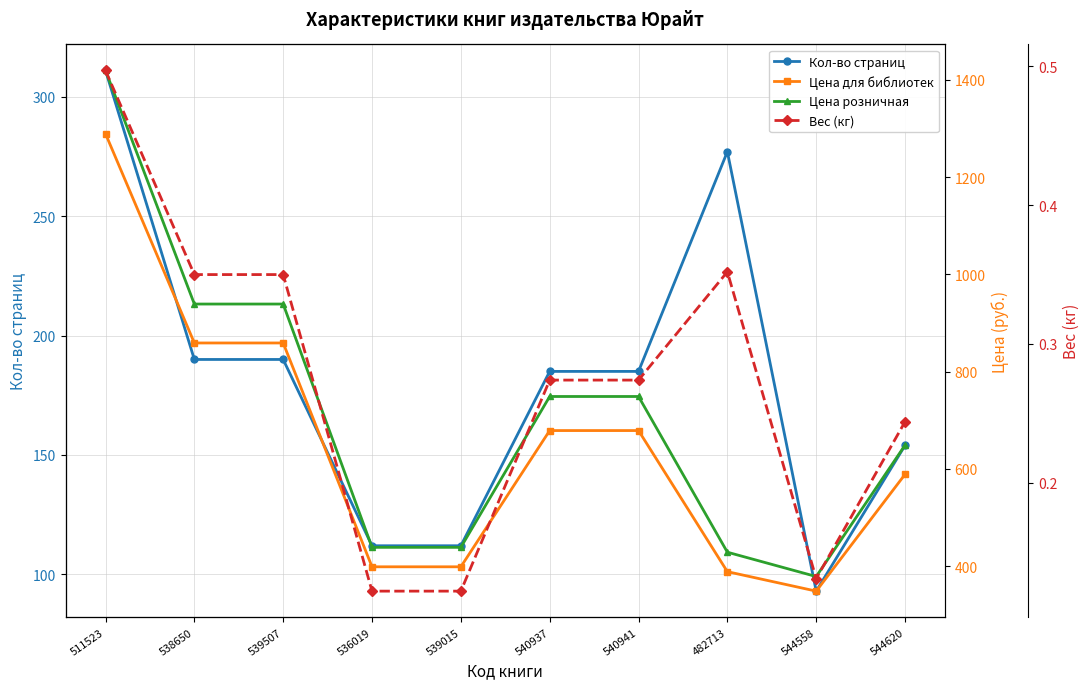

True or false: Цена для библиотек and Цена розничная cross at least once.

False